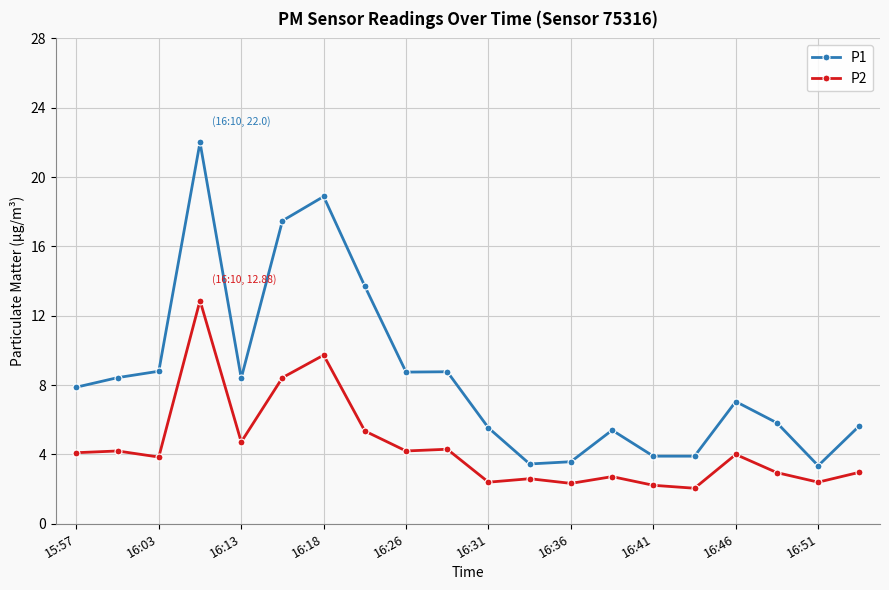

What is the average value of the P1 series?

8.5